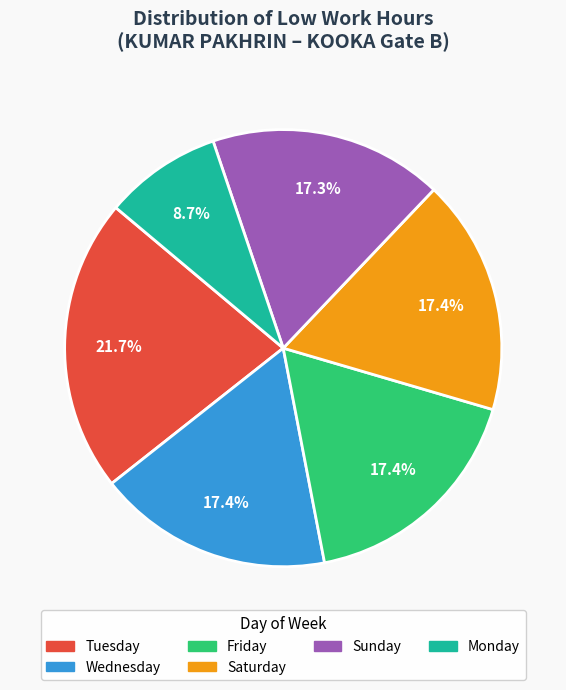

How many segments does this pie chart have?

6